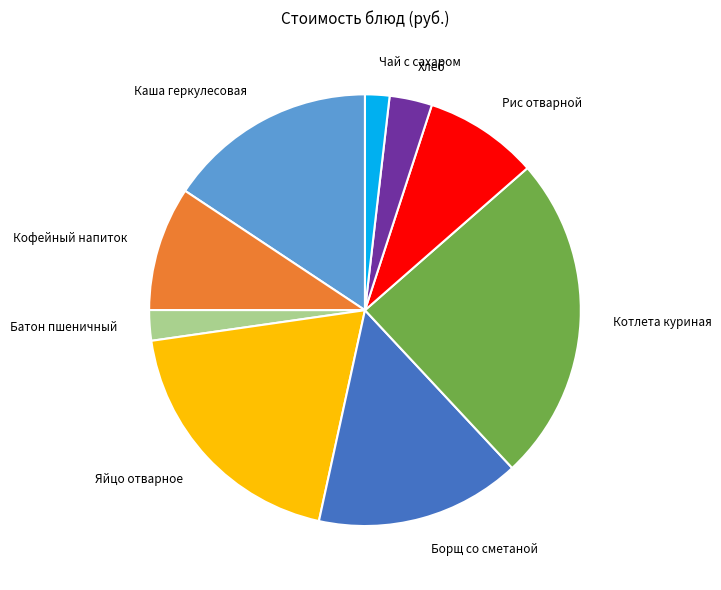

Which slice is the largest?

Котлета куриная